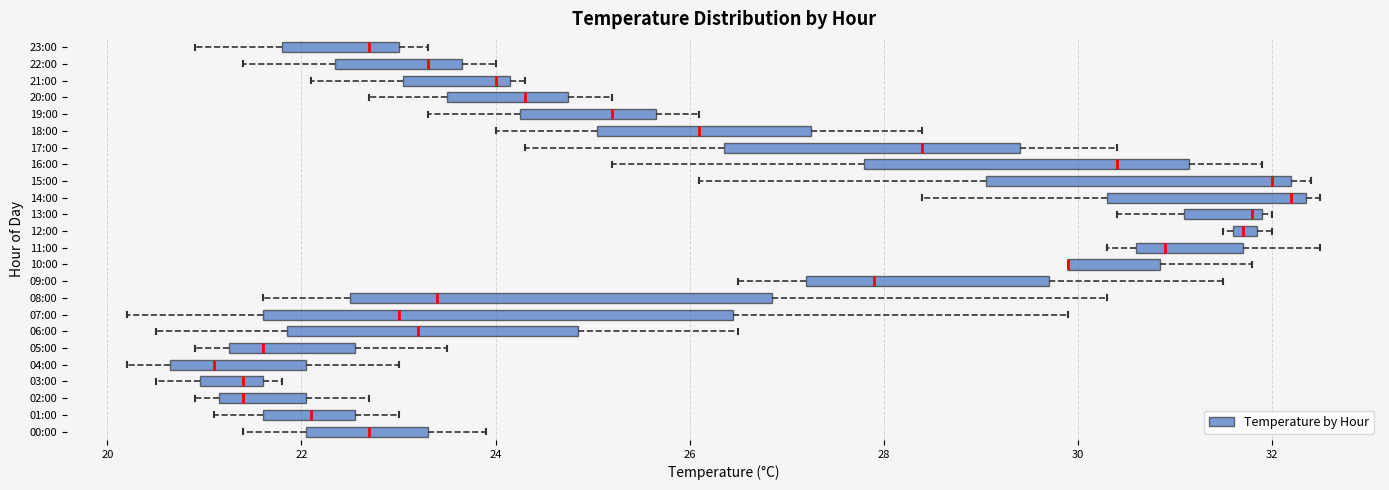

Where is the left edge of the box for 00:00 on the x-axis? The values are not printed on the chart, so give them approximately, as read against the axis.

22.0